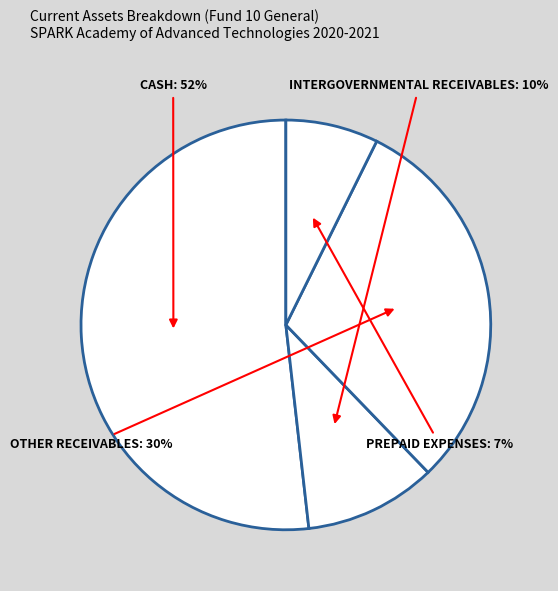

What is the largest slice in the pie chart?

CASH